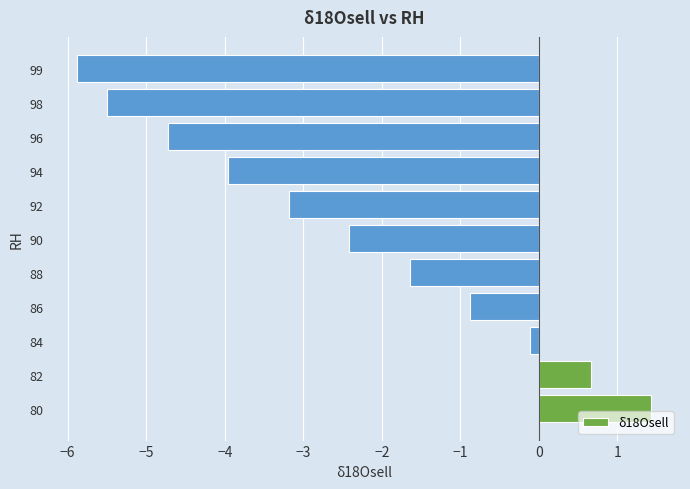

What is the average value?

-2.4